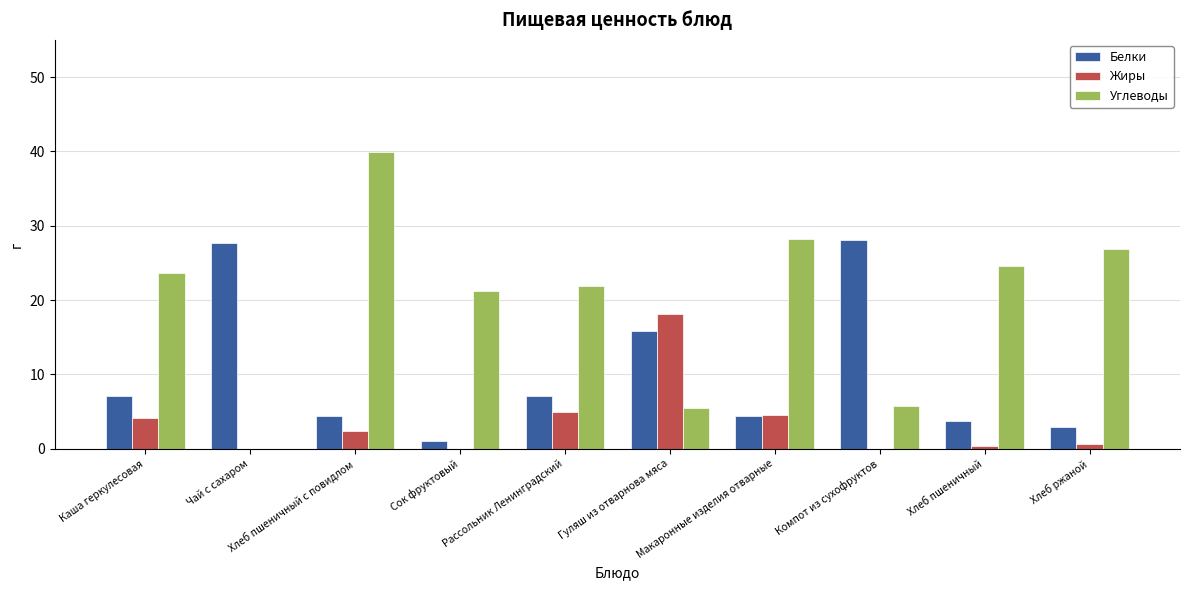

What are all the series names shown in the legend?

Белки, Жиры, Углеводы